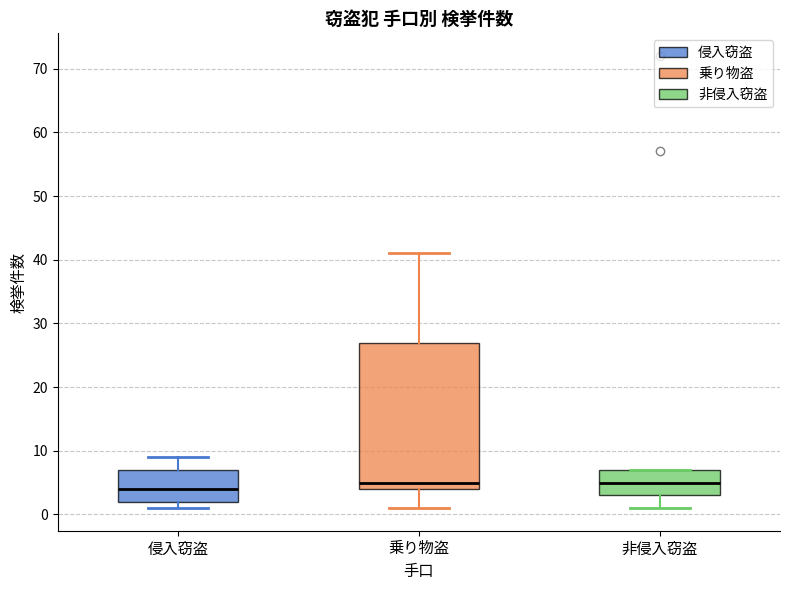

Reading left to right, read every box against the y-axis: the position of its median line, the range the box covers, and the ends of its whiskers. The values are not printed on the chart, so give them approximately, as read against the axis.

侵入窃盗: median 4, box 2 to 7, whiskers 1 to 9
乗り物盗: median 5, box 4 to 27, whiskers 1 to 41
非侵入窃盗: median 5, box 3 to 7, whiskers 1 to 7